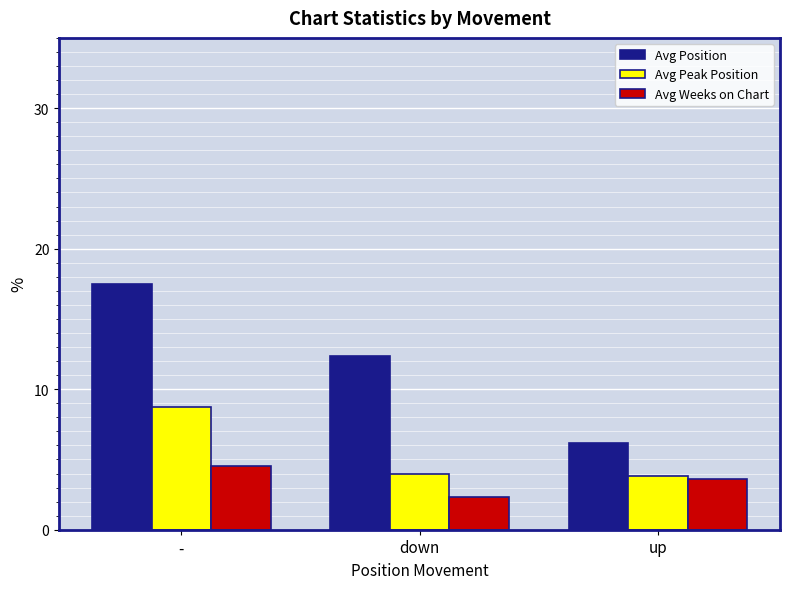

Is the value of Avg Peak Position at down greater than the value of Avg Weeks on Chart at down?

Yes